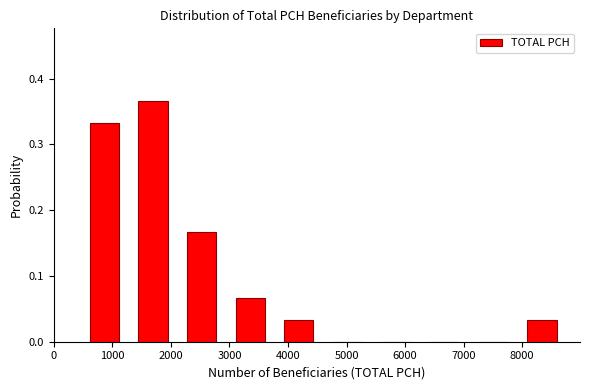

Reading left to right, list every bar in this chart as the range it spans on the x-axis followed by its height. Neither the bar edges nor the heights are printed on the chart, so give them approximately, as read against the axes.

400 to 1300: 0.33
1300 to 2100: 0.37
2100 to 2900: 0.17
2900 to 3800: 0.07
3800 to 4600: 0.03
4600 to 5400: 0
5400 to 6300: 0
6300 to 7100: 0
7100 to 7900: 0
7900 to 8800: 0.03